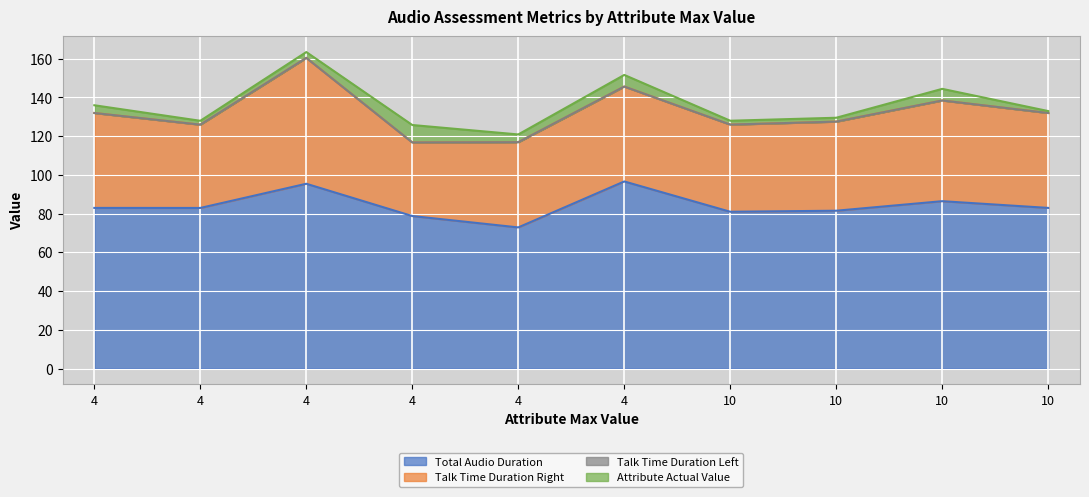

How many categories are shown in the chart?

10